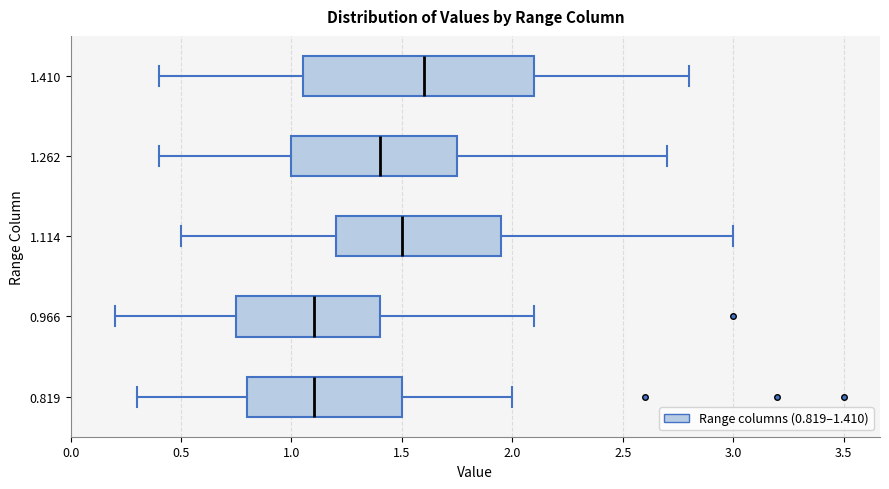

Which box has the furthest to the right median line?

1.410